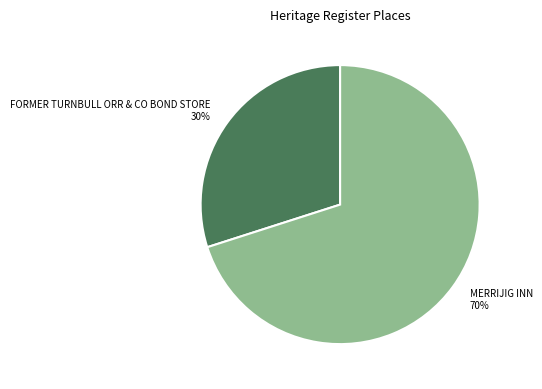

Between MERRIJIG INN and FORMER TURNBULL ORR & CO BOND STORE, which is larger?

MERRIJIG INN